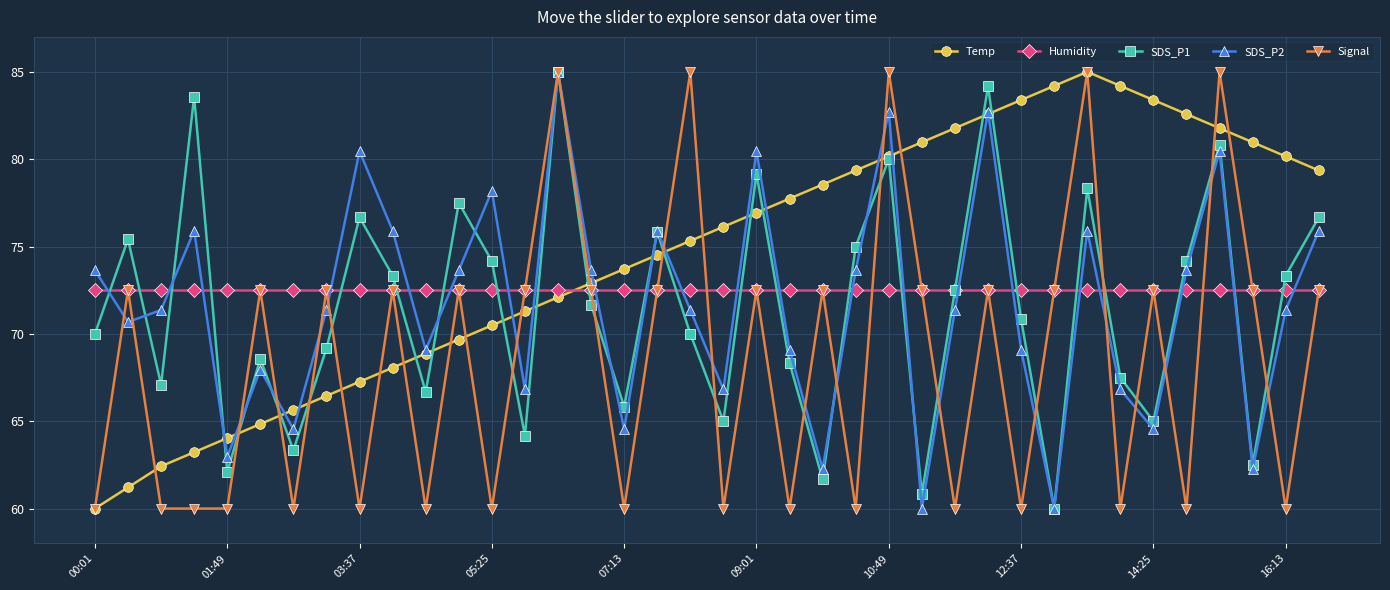

How many interior local peaks does the SDS_P2 series have?

11